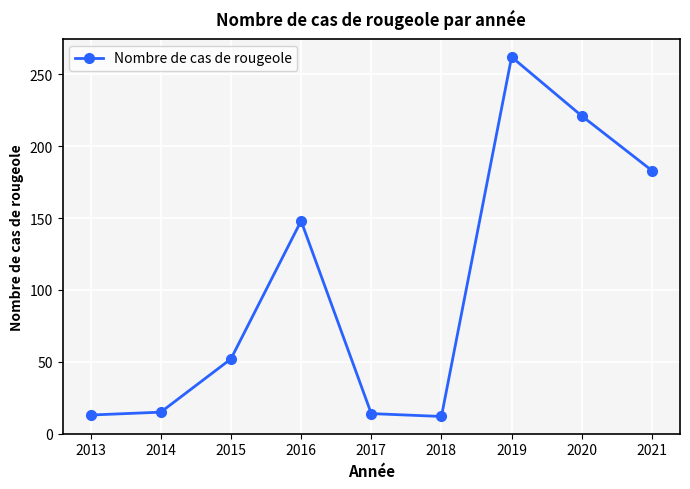

Count the number of categories in the chart.

9